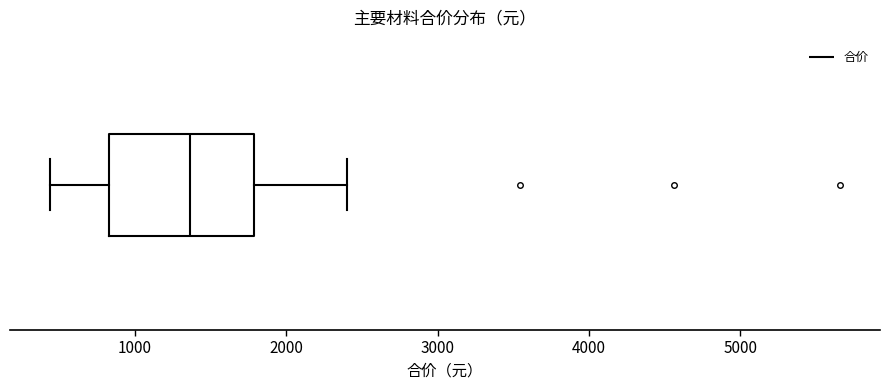

Where does the right whisker of the box end on the x-axis? The values are not printed on the chart, so give them approximately, as read against the axis.

2400